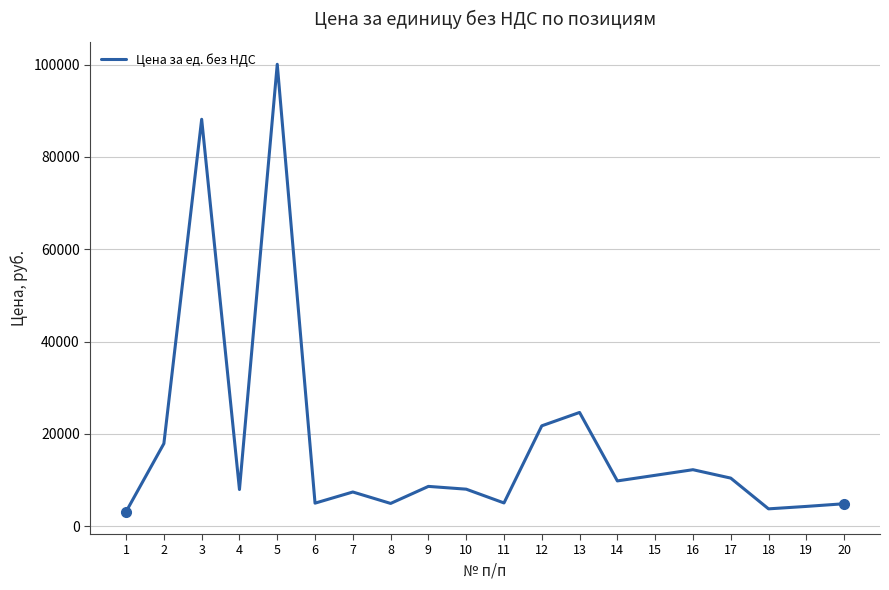

Which has a higher value, 16 or 17?

16